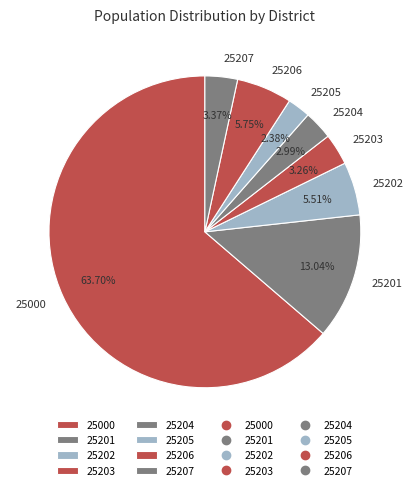

Which slice represents more than half of the pie?

25000